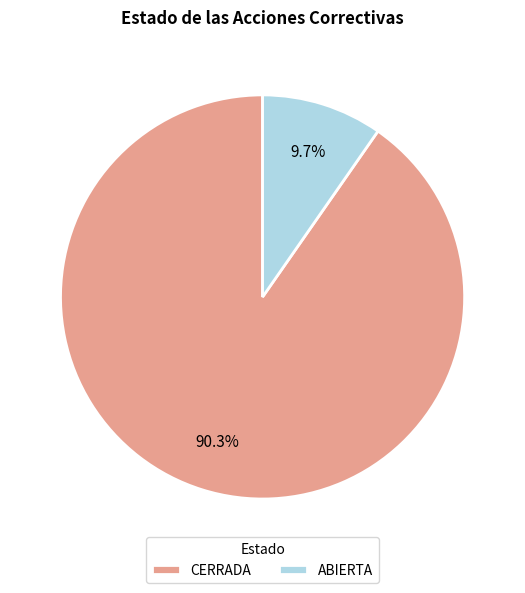

What percentage do CERRADA and ABIERTA together represent?

100.0%